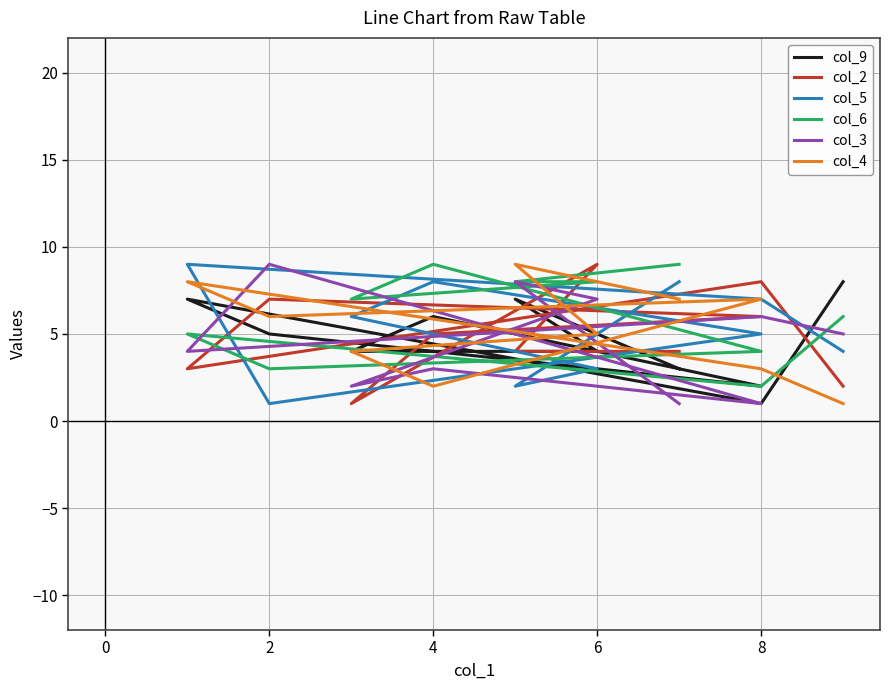

Does the chart display data point markers on the line(s)?

No